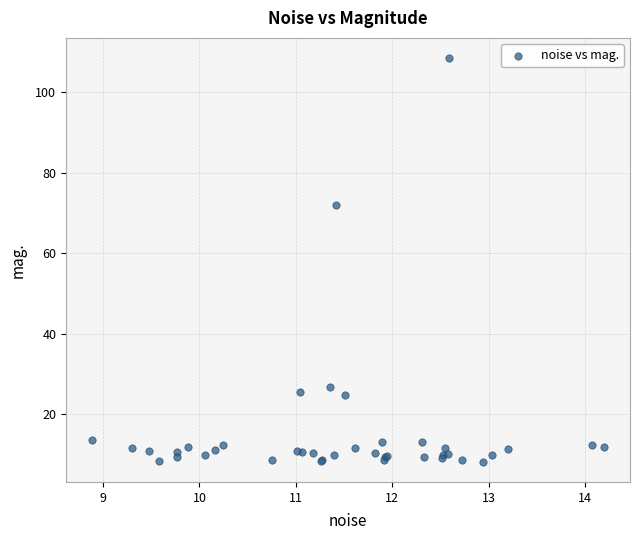

What Y value in the scatter plot is closest to 58?

72.0